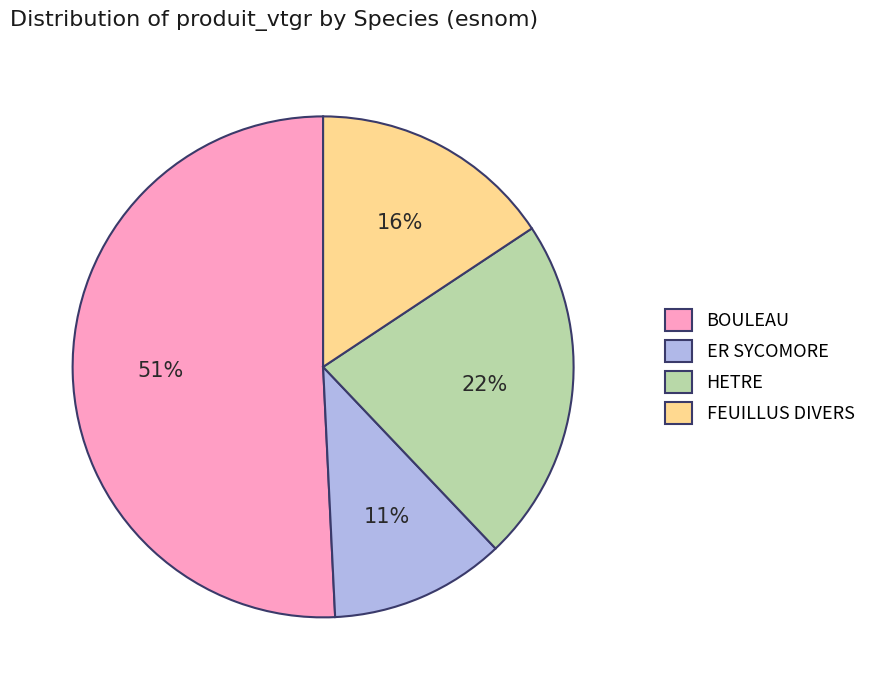

Is it true that FEUILLUS DIVERS is 16% of the pie?

True